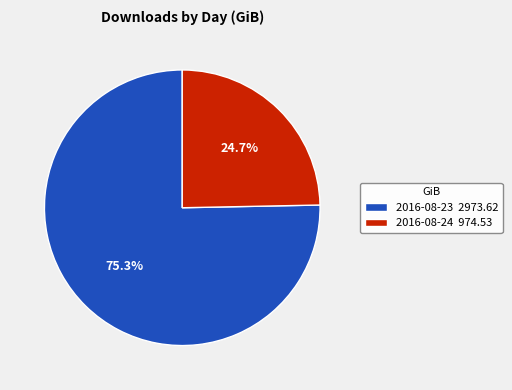

Is the sum of 2016-08-24 and 2016-08-23 greater than half?

Yes